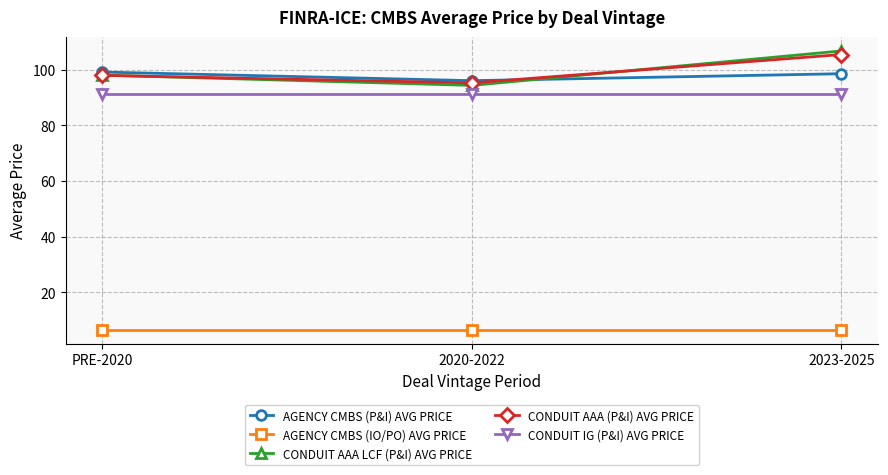

List the series in order of their peak value, highest first.

CONDUIT AAA LCF (P&I) AVG PRICE, CONDUIT AAA (P&I) AVG PRICE, AGENCY CMBS (P&I) AVG PRICE, CONDUIT IG (P&I) AVG PRICE, AGENCY CMBS (IO/PO) AVG PRICE